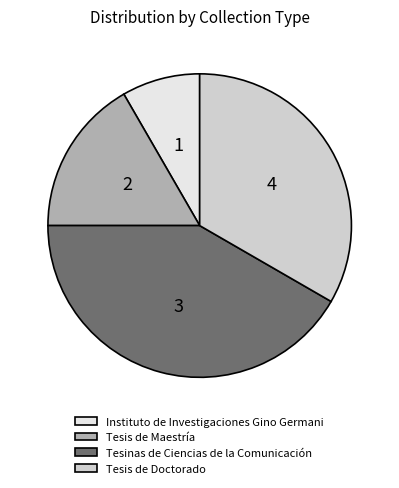

Is there a majority slice in this chart?

No